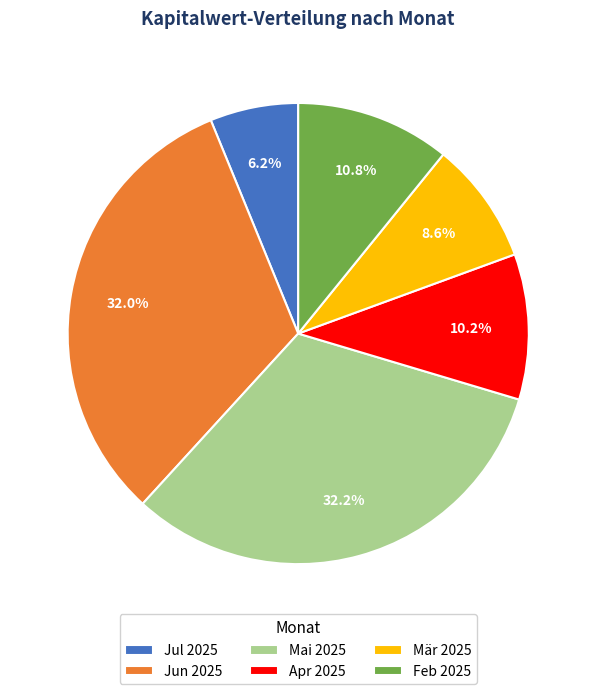

How much of the chart is everything except Jul 2025?

93.8%